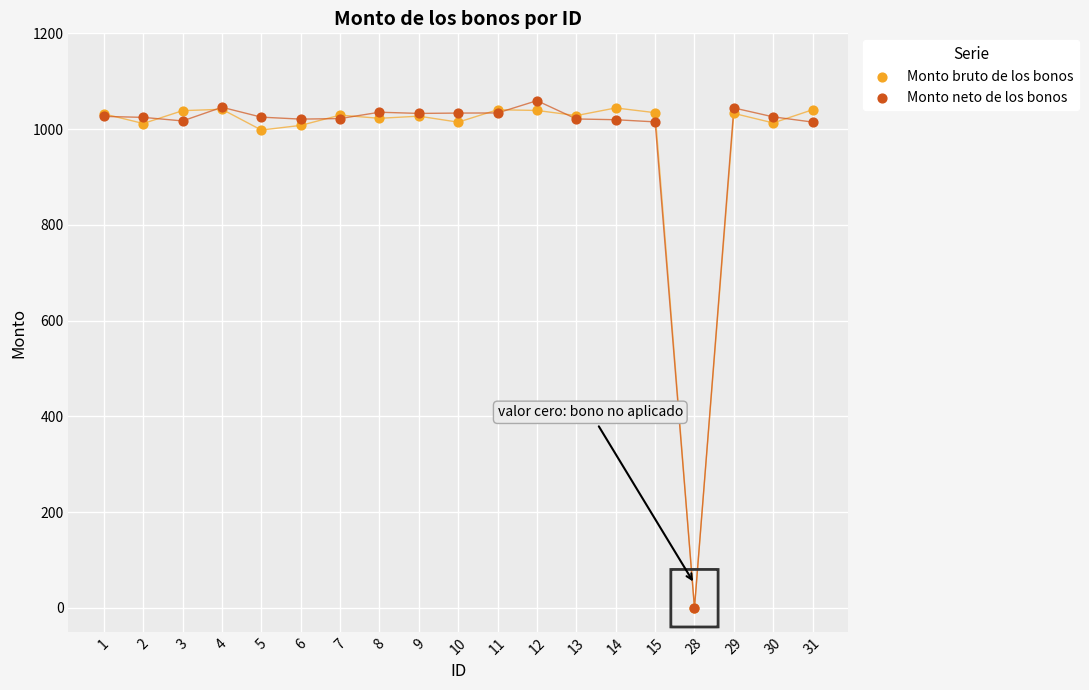

What are all the series names shown in the legend?

Monto bruto de los bonos, Monto neto de los bonos